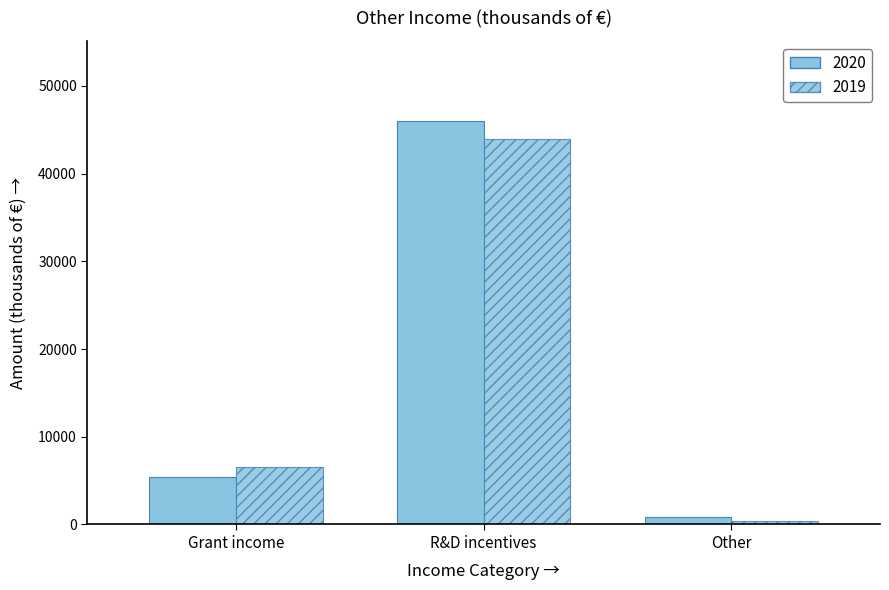

How many values in the 2020 series are below 5452?

1